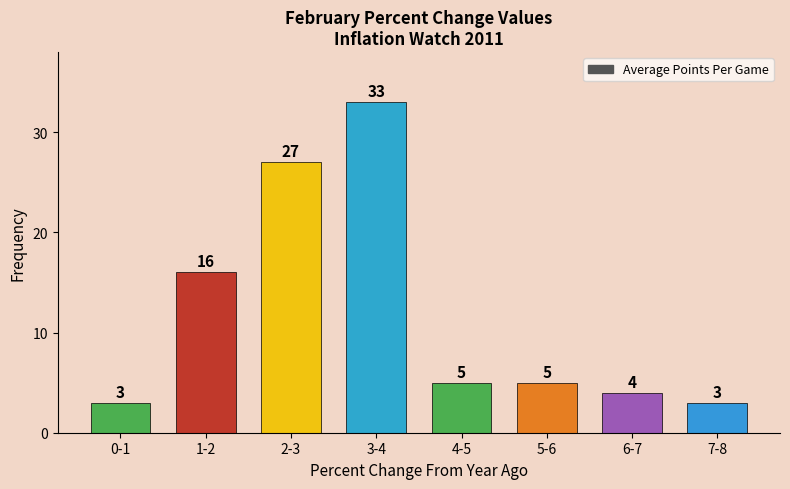

Reading left to right, what are all the values shown in this chart?

3	16	27	33	5	5	4	3